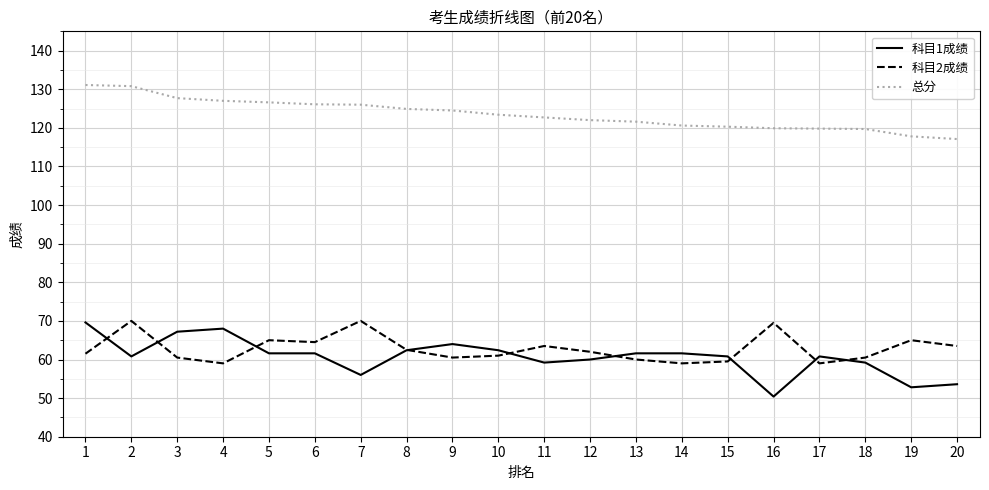

True or false: 总分 and 科目1成绩 cross at least once.

False